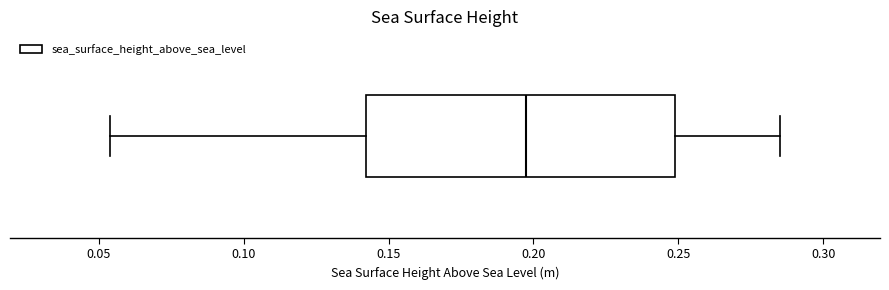

Transcribe this box plot: give where the median line is, the range the box spans, and where the two whiskers end, as read against the x-axis. The values are not printed on the chart, so give them approximately, as read against the axis.

median 0.200, box 0.140 to 0.250, whiskers 0.055 to 0.285